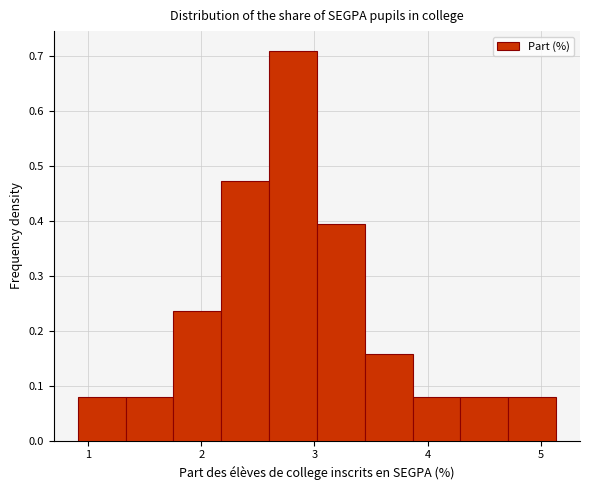

What is the height of the bar covering 3.9 to 4.3 on the x-axis? Neither the bar edges nor the heights are printed on the chart, so give them approximately, as read against the axes.

0.08